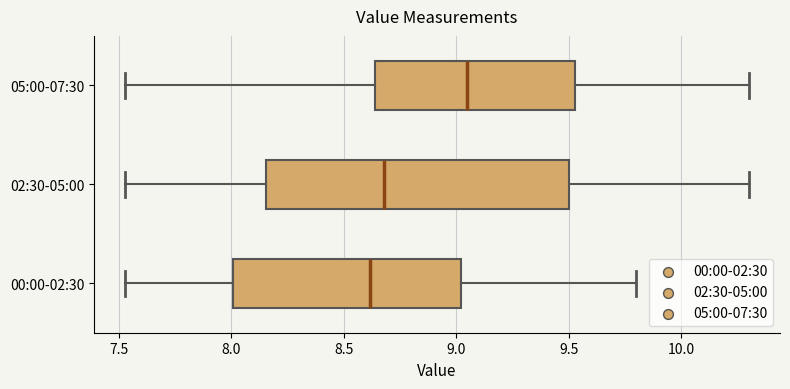

Which box has the furthest to the left median line?

00:00-02:30